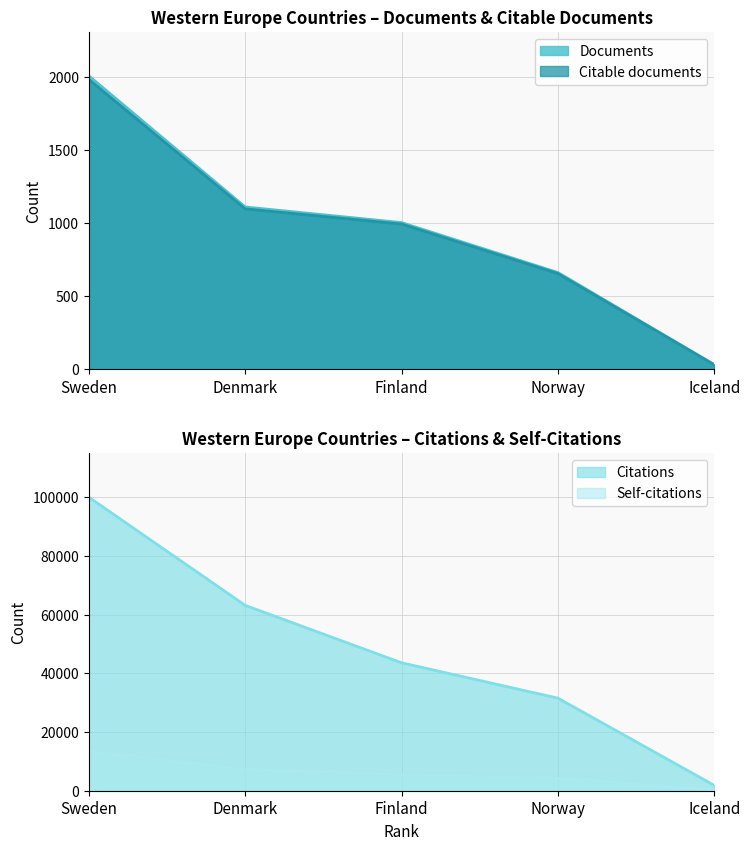

At which category is the sum across all series the highest?

Sweden